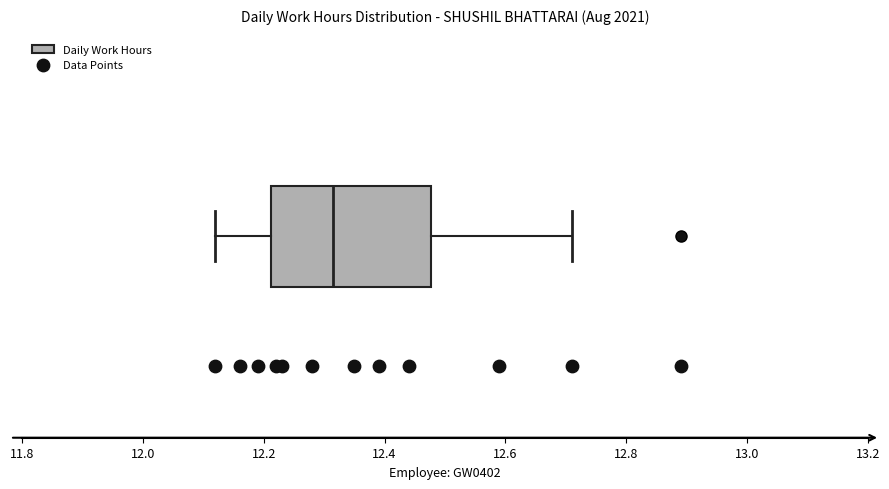

Where does the median line of the box sit on the x-axis? The values are not printed on the chart, so give them approximately, as read against the axis.

12.32